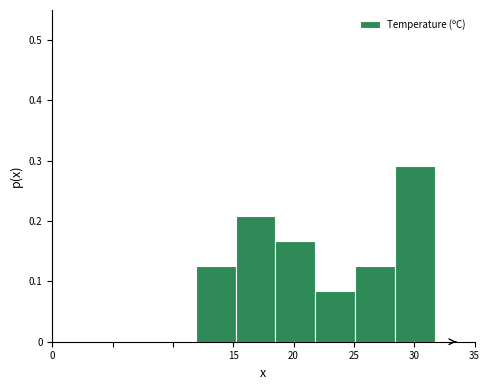

Over which range of the x-axis is the bar tallest?

28.4 to 31.7